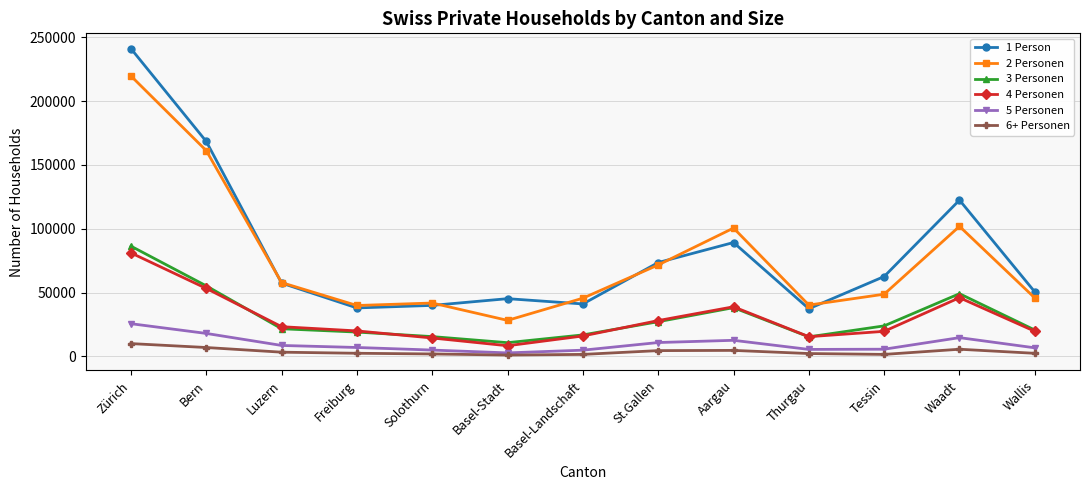

What is the value of the 3 Personen point at the 4th from the left?

19065